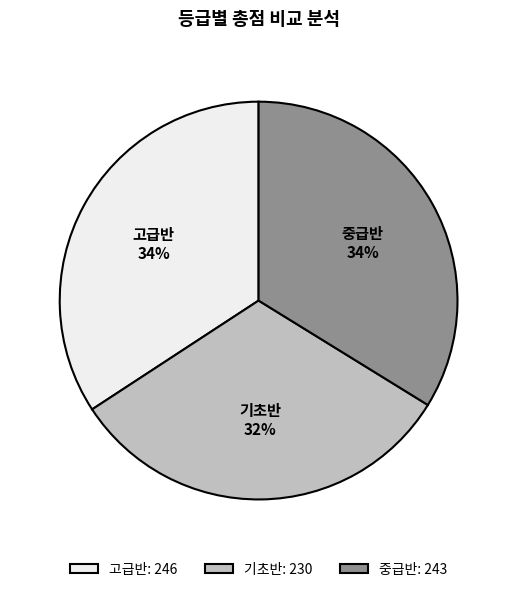

Is the sum of 고급반 and 중급반 greater than half?

Yes